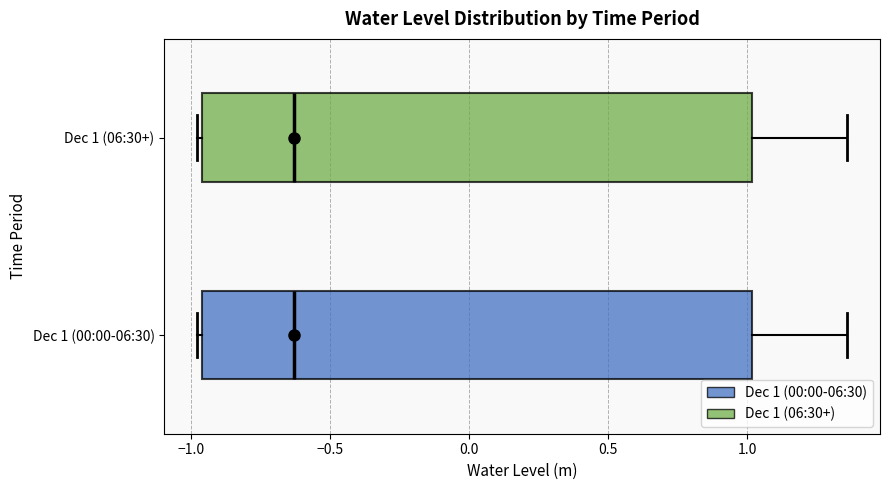

Reading bottom to top, read every box against the x-axis: the position of its median line, the range the box covers, and the ends of its whiskers. The values are not printed on the chart, so give them approximately, as read against the axis.

Dec 1 (00:00-06:30): median -0.65, box -0.95 to 1.00, whiskers -1.00 to 1.35
Dec 1 (06:30+): median -0.65, box -0.95 to 1.00, whiskers -1.00 to 1.35